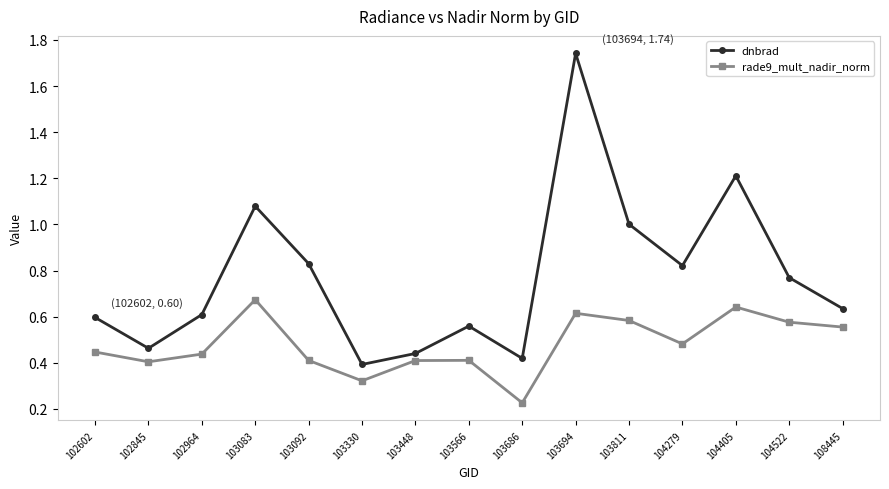

Which series has the widest spread of values?

dnbrad